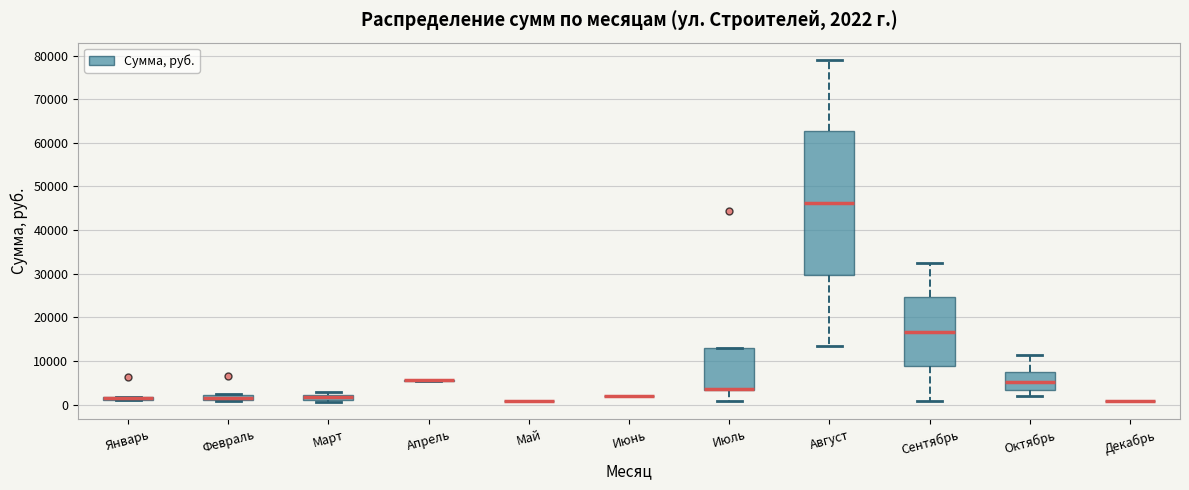

Which box is the tallest, from its lower edge to its upper edge?

Август